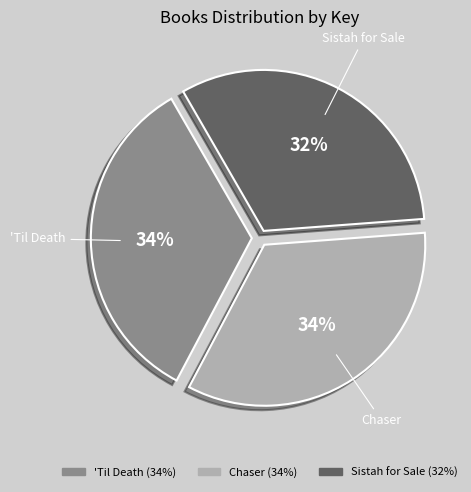

To the nearest percent, what is the average slice percentage?

33%